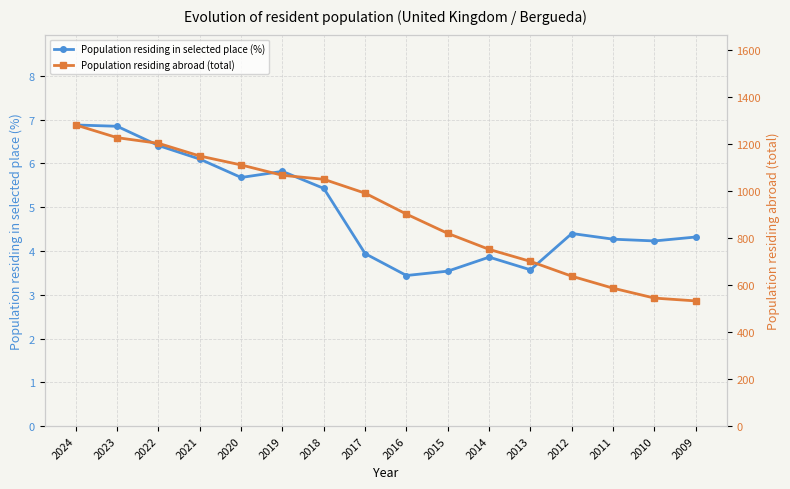

At 2022, list the series in order from smallest to largest.

Population residing in selected place (%), Population residing abroad (total)